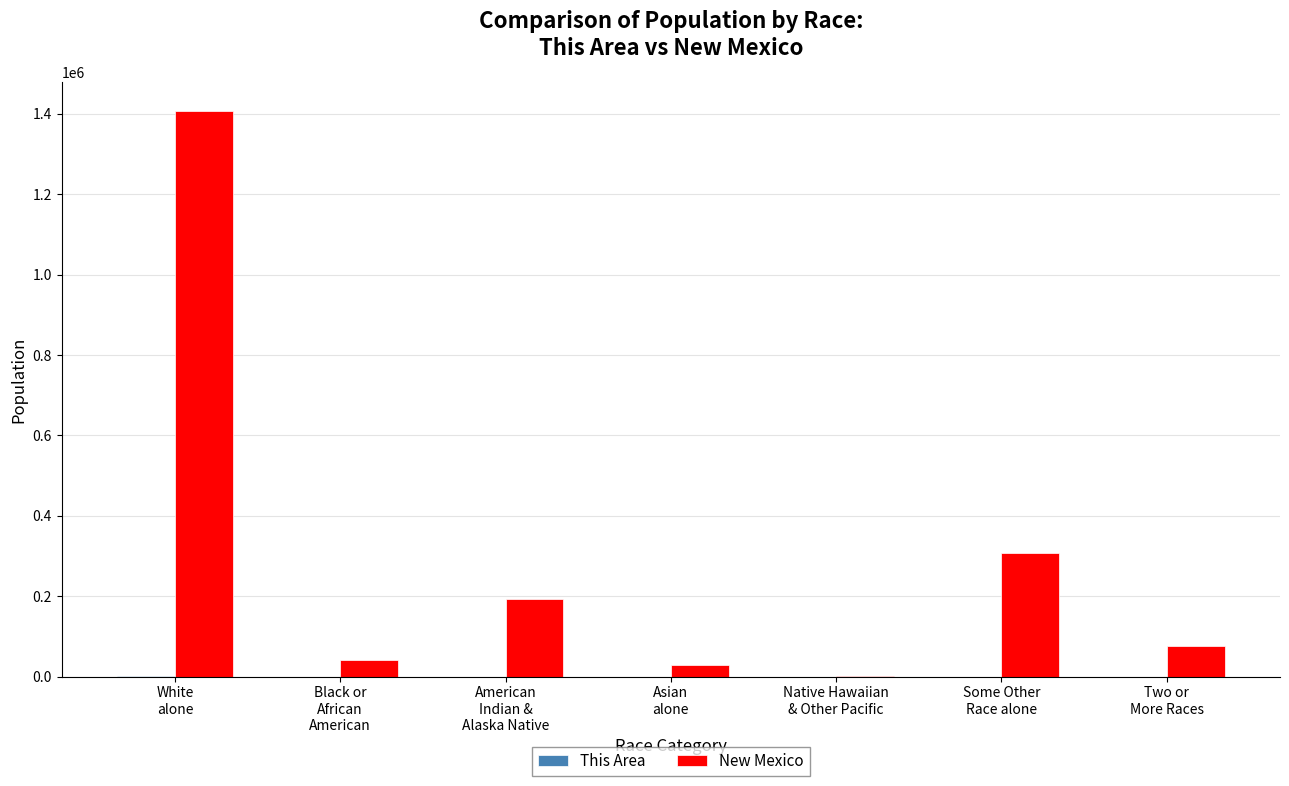

Are the bars horizontal?

No